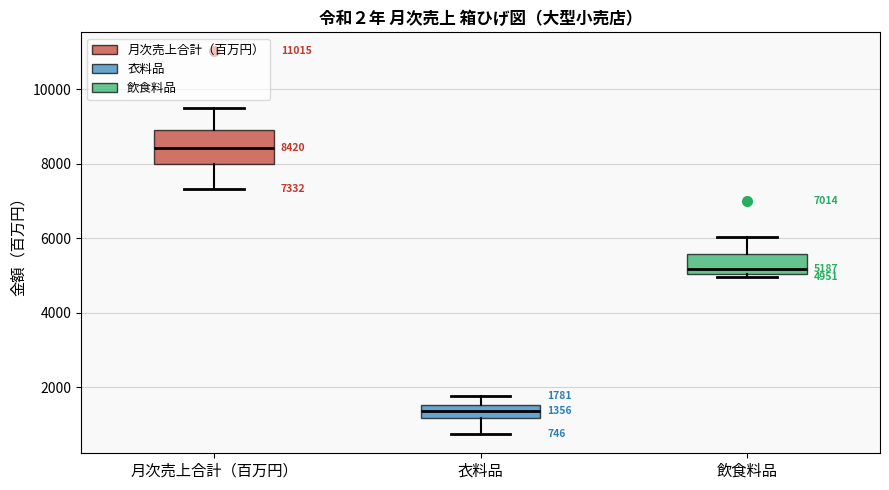

Which box's median line is the highest?

月次売上合計（百万円）